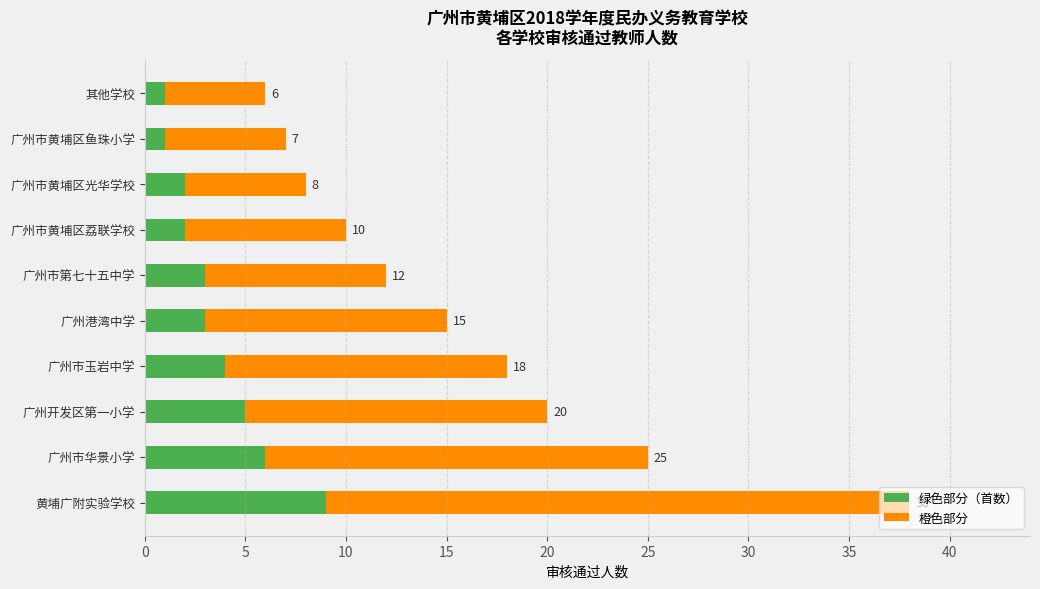

What is the value of the 绿色部分（首数） bar at the 6th from the left?

3